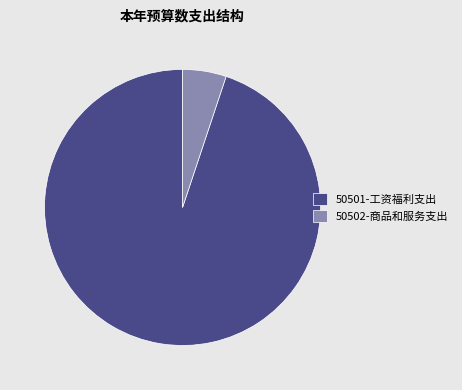

True or false: 50501-工资福利支出 accounts for 99% of the total.

False